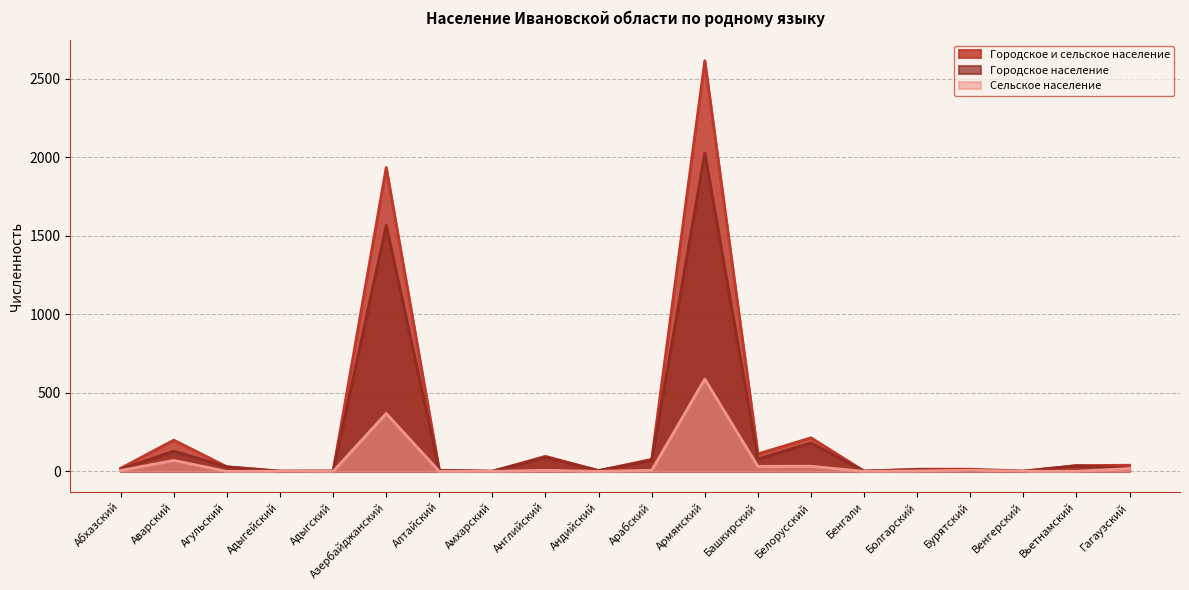

What is the greatest value displayed?

2616